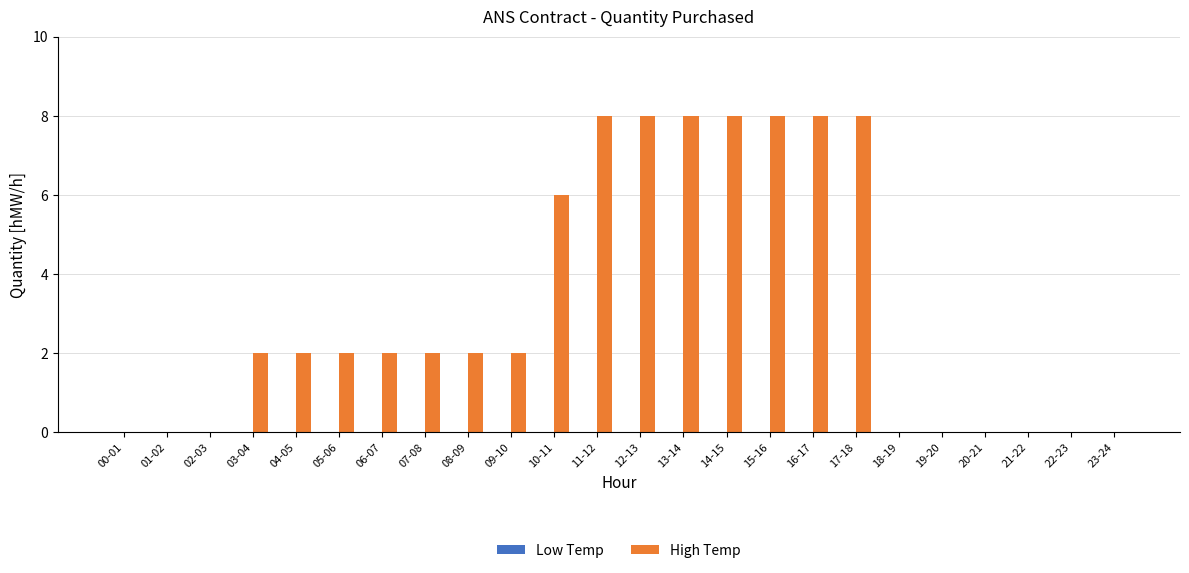

Are the bars horizontal?

No